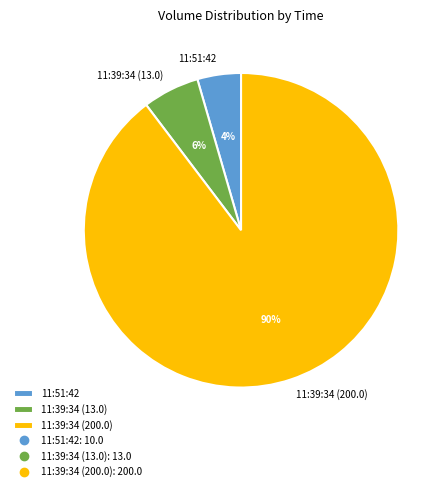

Which category has the smallest portion of the pie?

11:51:42